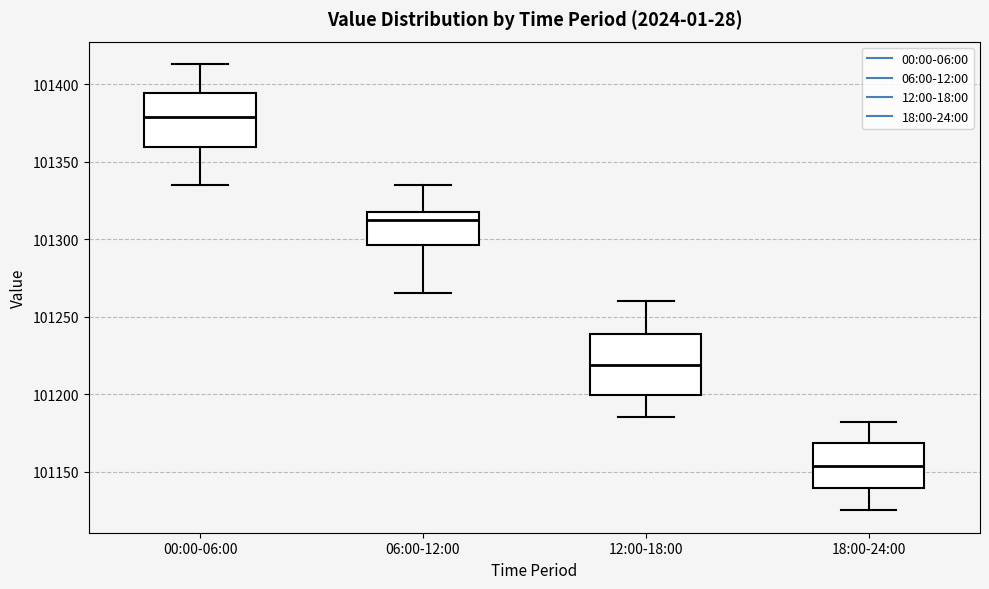

Reading left to right, transcribe this box plot: for each box, give where its median line is, the range the box spans, and where its two whiskers end, as read against the y-axis. The values are not printed on the chart, so give them approximately, as read against the axis.

00:00-06:00: median 101380, box 101360 to 101395, whiskers 101335 to 101415
06:00-12:00: median 101310, box 101295 to 101315, whiskers 101265 to 101335
12:00-18:00: median 101220, box 101200 to 101240, whiskers 101185 to 101260
18:00-24:00: median 101155, box 101140 to 101170, whiskers 101125 to 101180